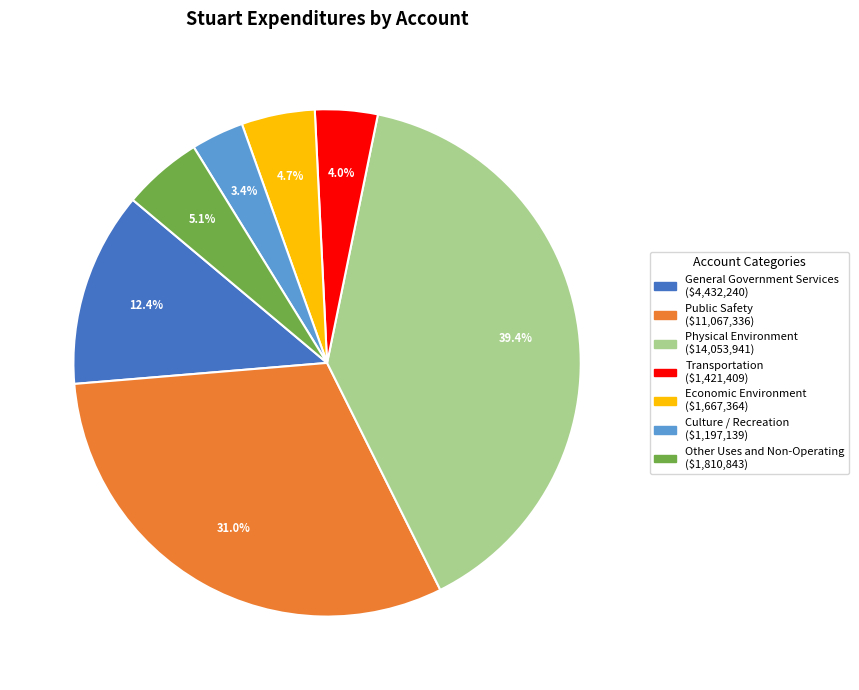

To the nearest percent, what percentage of the pie is Transportation?

4%